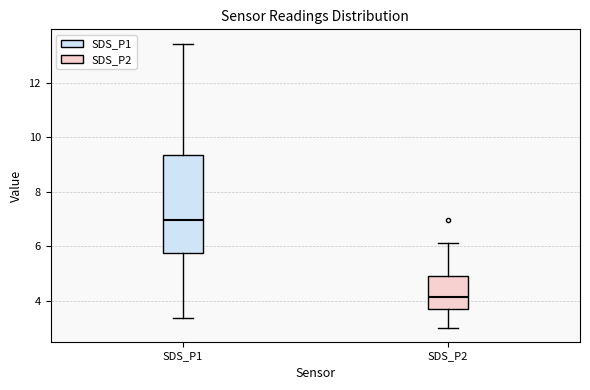

Which box is the tallest, from its lower edge to its upper edge?

SDS_P1